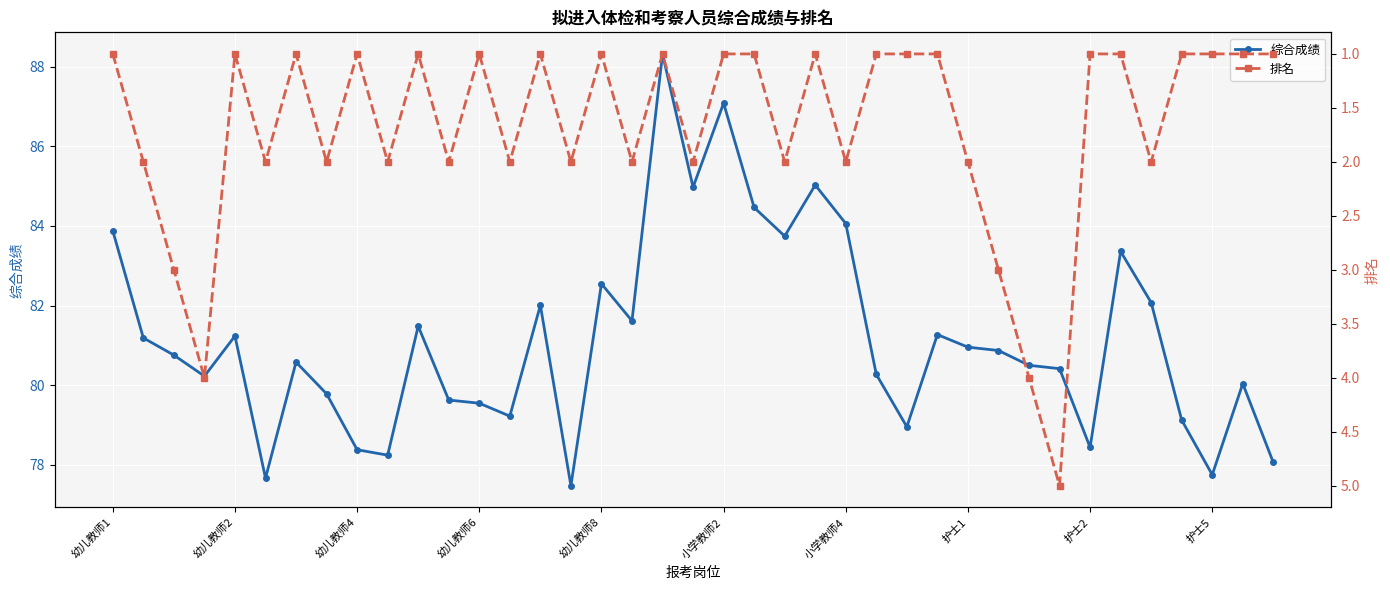

What is the highest value of the 综合成绩 series?

88.3